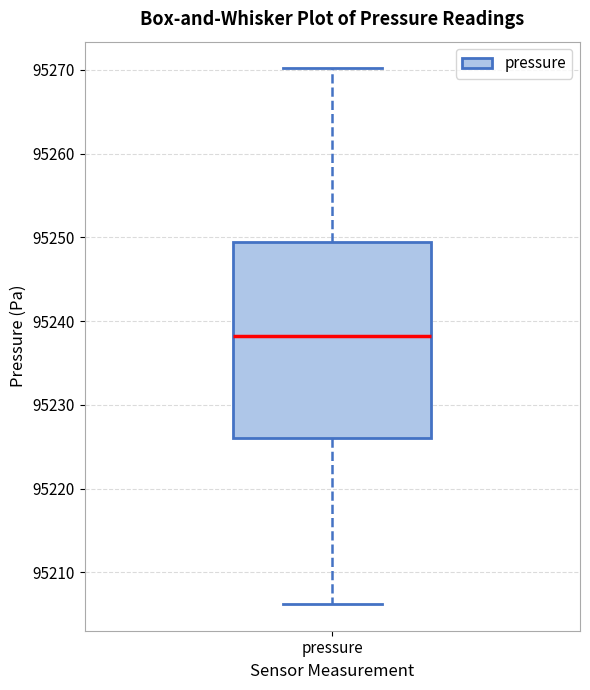

Read this box plot against the y-axis: the position of the median line, the range covered by the box, and the ends of both whiskers. The values are not printed on the chart, so give them approximately, as read against the axis.

median 95238, box 95226 to 95249, whiskers 95206 to 95270